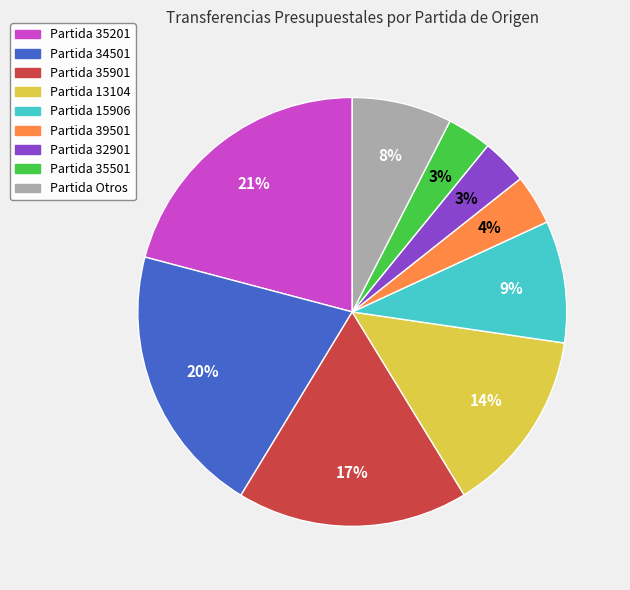

Does any single category account for the majority?

No